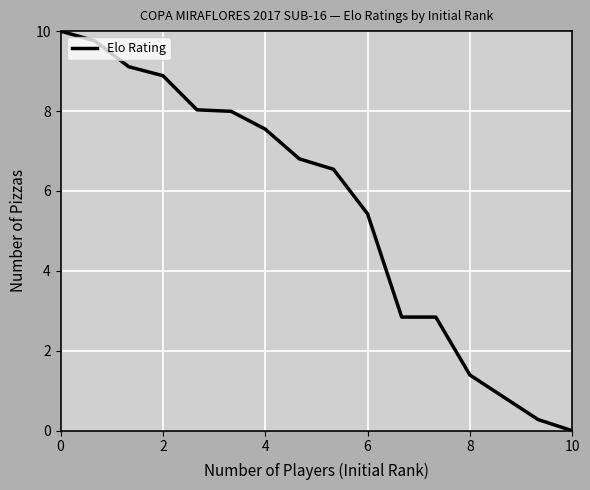

What is the difference between the maximum and minimum values?

10.0